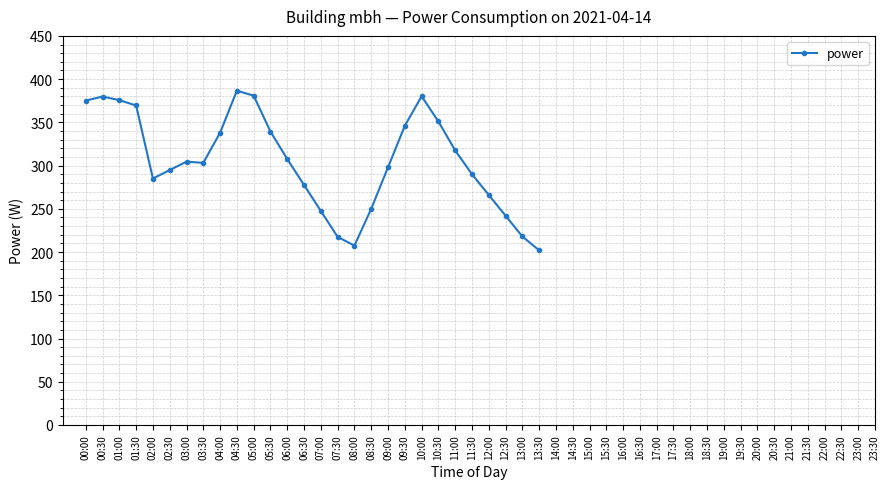

How many distinct data groups are displayed?

1